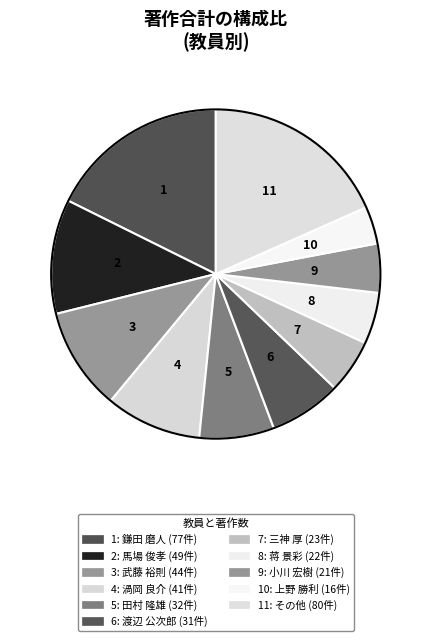

Is there any slice that represents more than half of the pie?

No